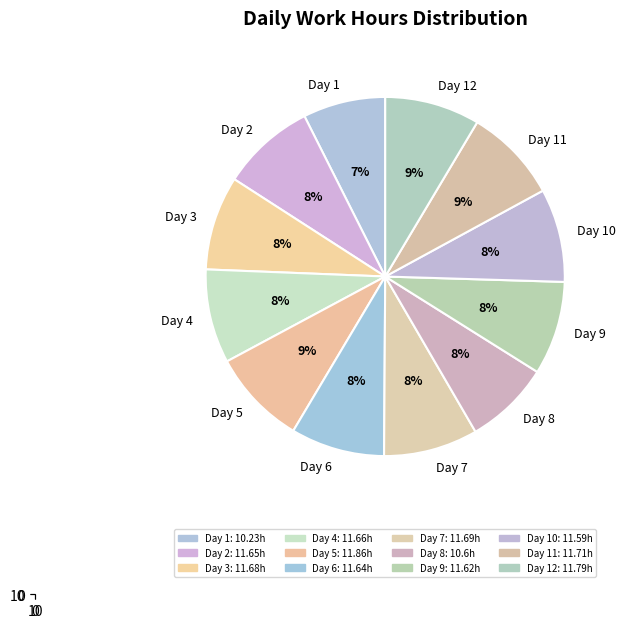

Count the number of slices in the pie.

12